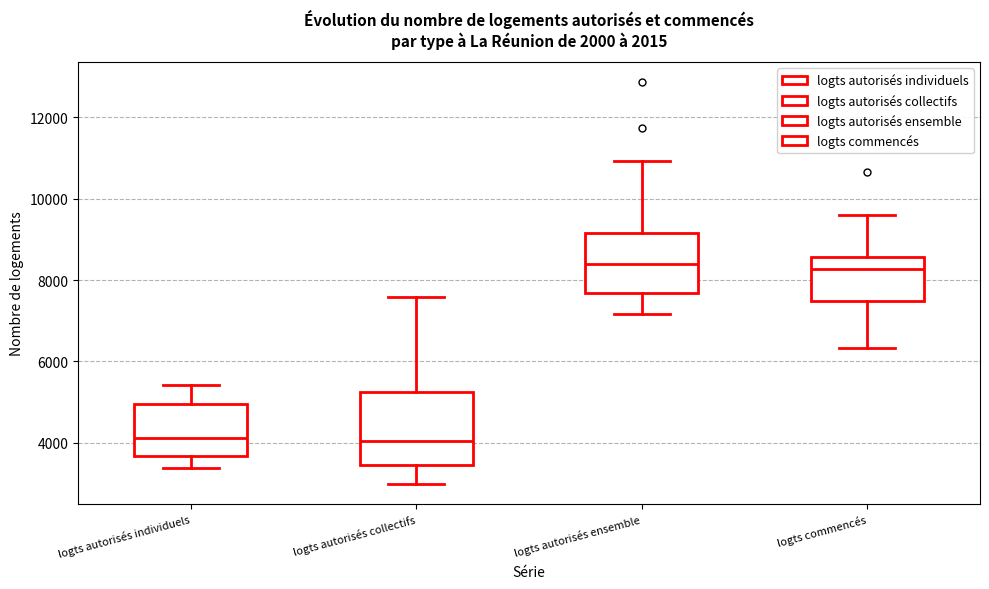

Reading left to right, read every box against the y-axis: the position of its median line, the range the box covers, and the ends of its whiskers. The values are not printed on the chart, so give them approximately, as read against the axis.

logts autorisés individuels: median 4200, box 3600 to 5000, whiskers 3400 to 5400
logts autorisés collectifs: median 4000, box 3400 to 5200, whiskers 3000 to 7600
logts autorisés ensemble: median 8400, box 7600 to 9200, whiskers 7200 to 11000
logts commencés: median 8200, box 7400 to 8600, whiskers 6400 to 9600